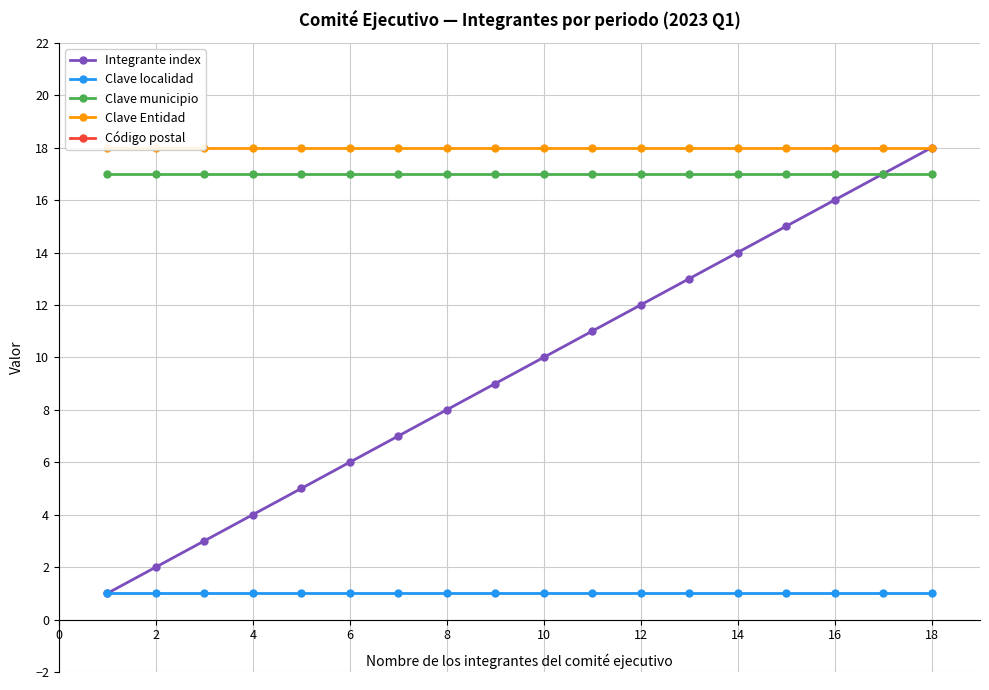

At which label does Integrante index reach its peak?

18